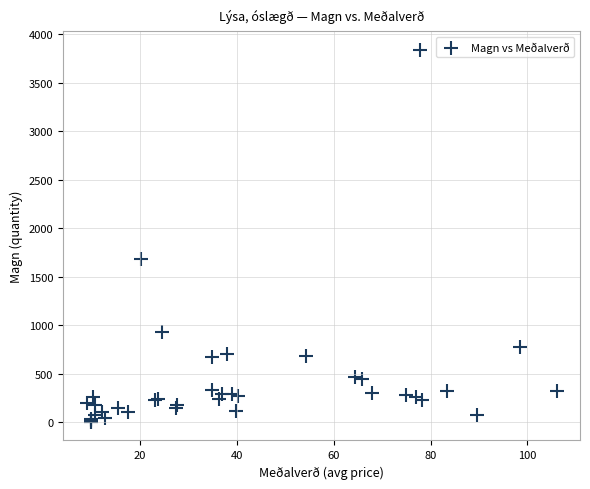

What Y value in the scatter plot is closest to 1921?

1685